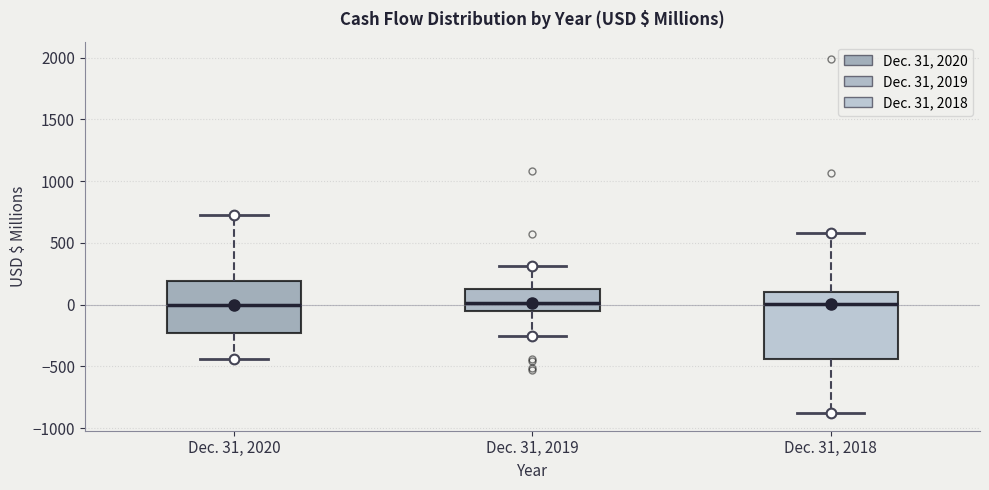

Comparing the boxes themselves (not the whiskers), which one is the tallest?

Dec. 31, 2018